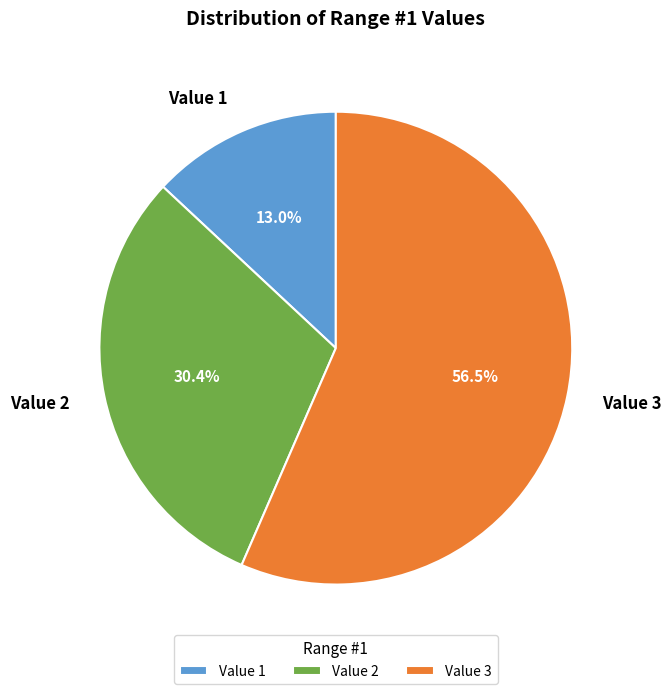

What is the smallest slice in the pie chart?

Value 1